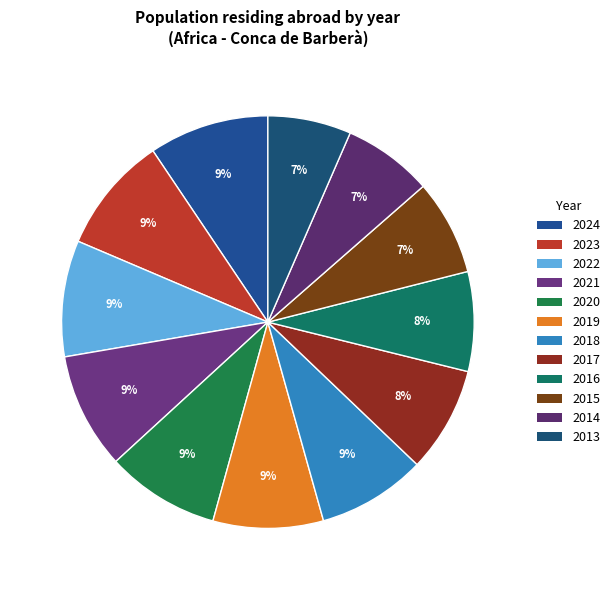

What percentage is the 2015 slice, to the nearest percent?

7%